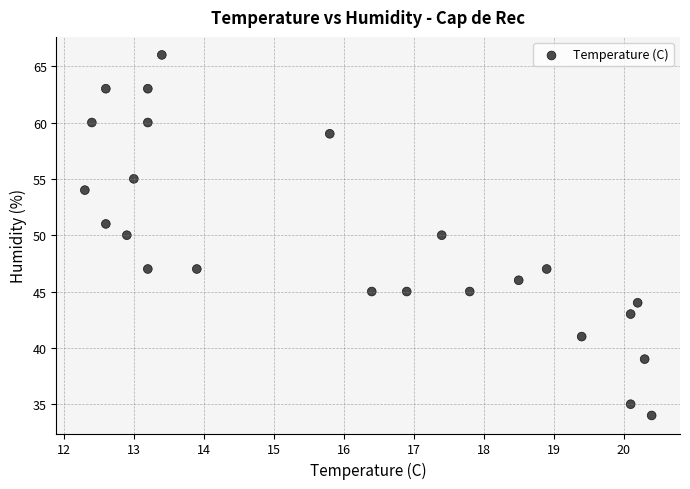

What is the range of Y values (max minus min)?

32